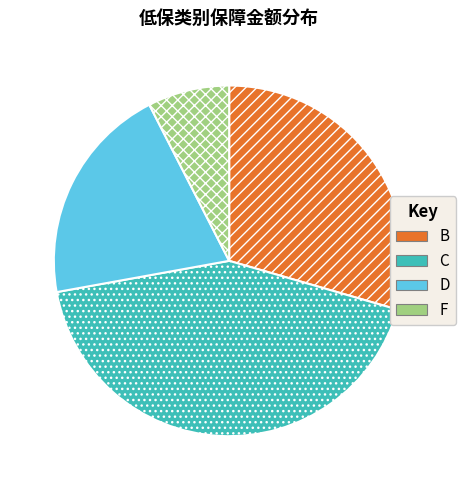

Count the number of slices in the pie.

4